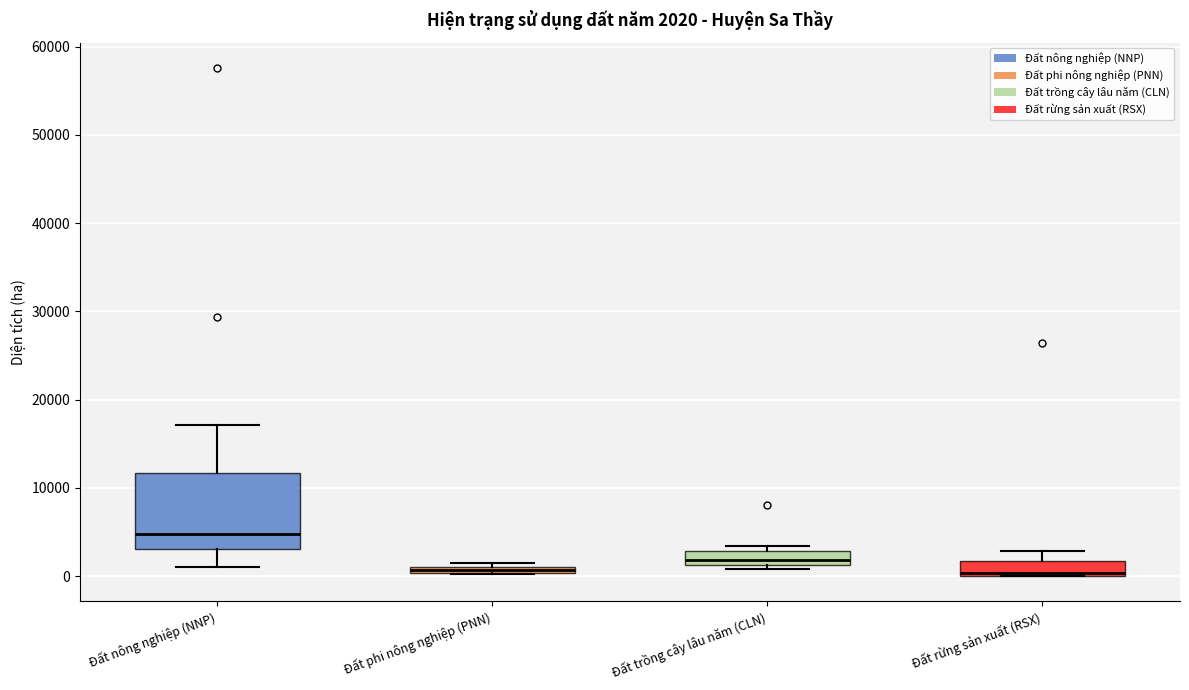

Which box's median line is the highest?

Đất nông nghiệp (NNP)